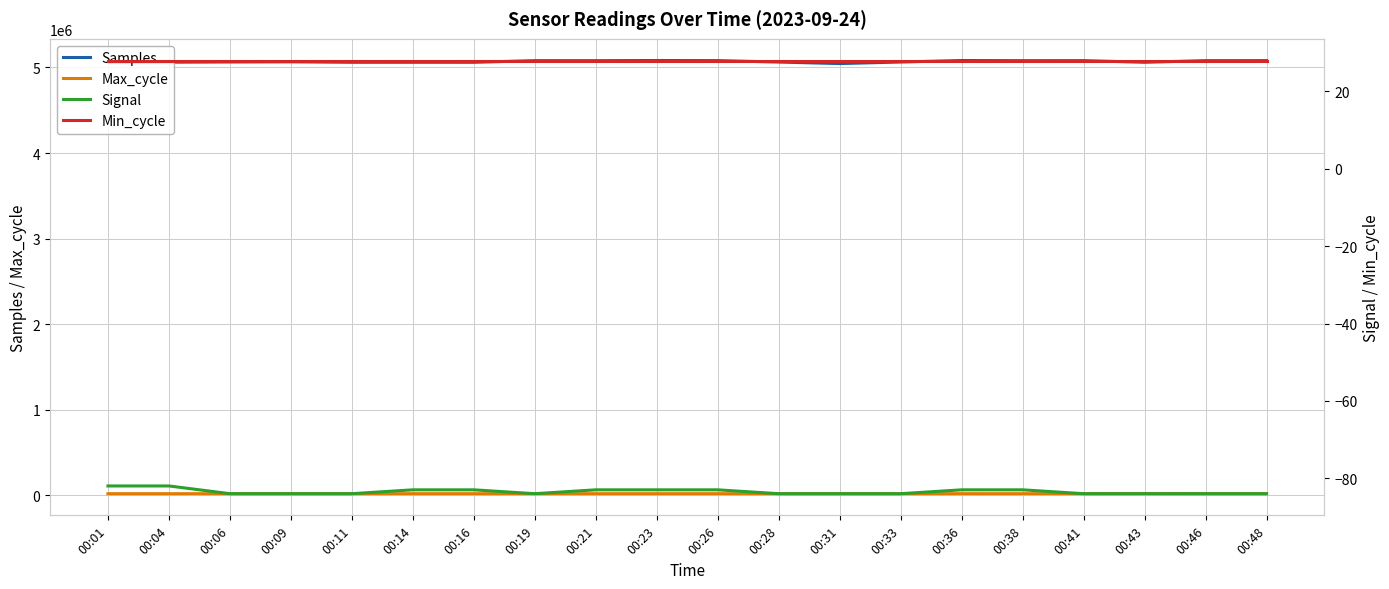

Between 00:48 and 00:09, which is larger?

00:48